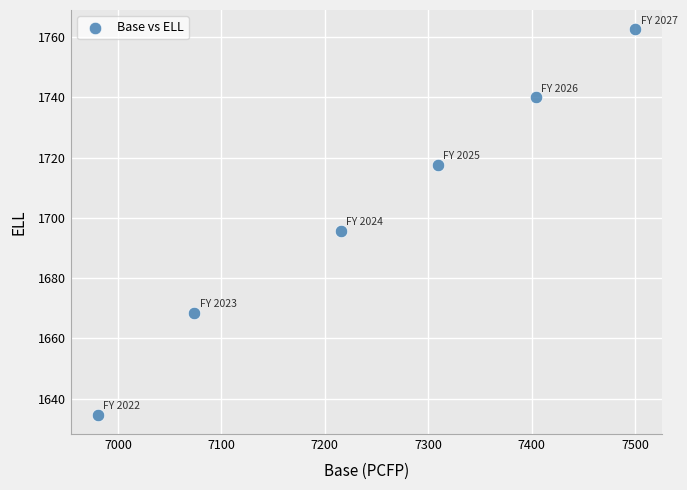

What is the average Y value?

1703.2